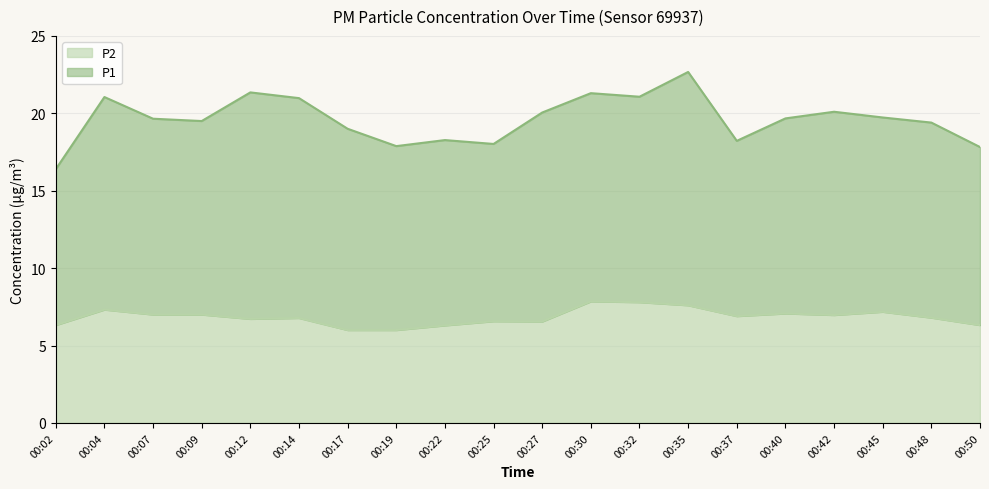

How many interior local peaks (higher than both neighbors) does the data have?

6